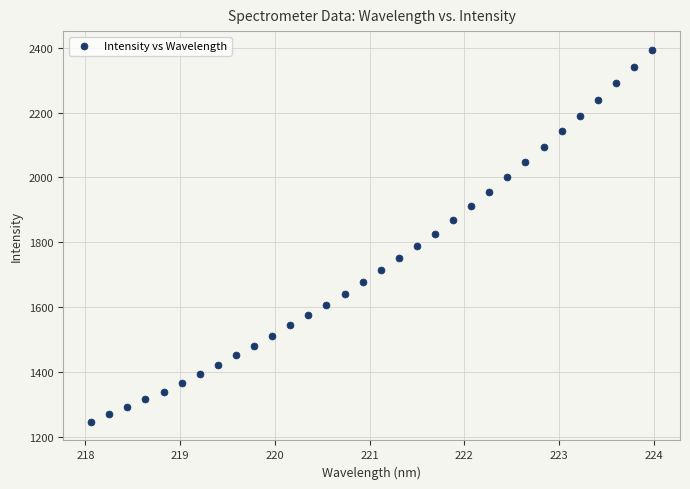

What is the range of Y values (max minus min)?

1147.1